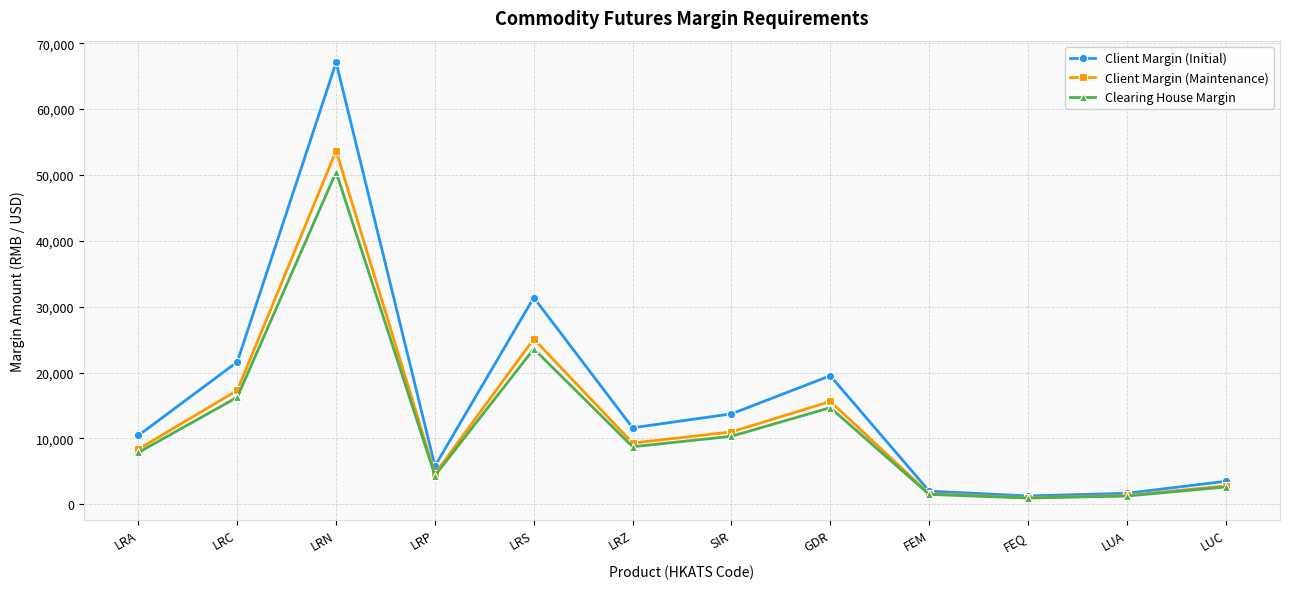

Rank the series by their average value, from lowest to highest.

Clearing House Margin, Client Margin (Maintenance), Client Margin (Initial)